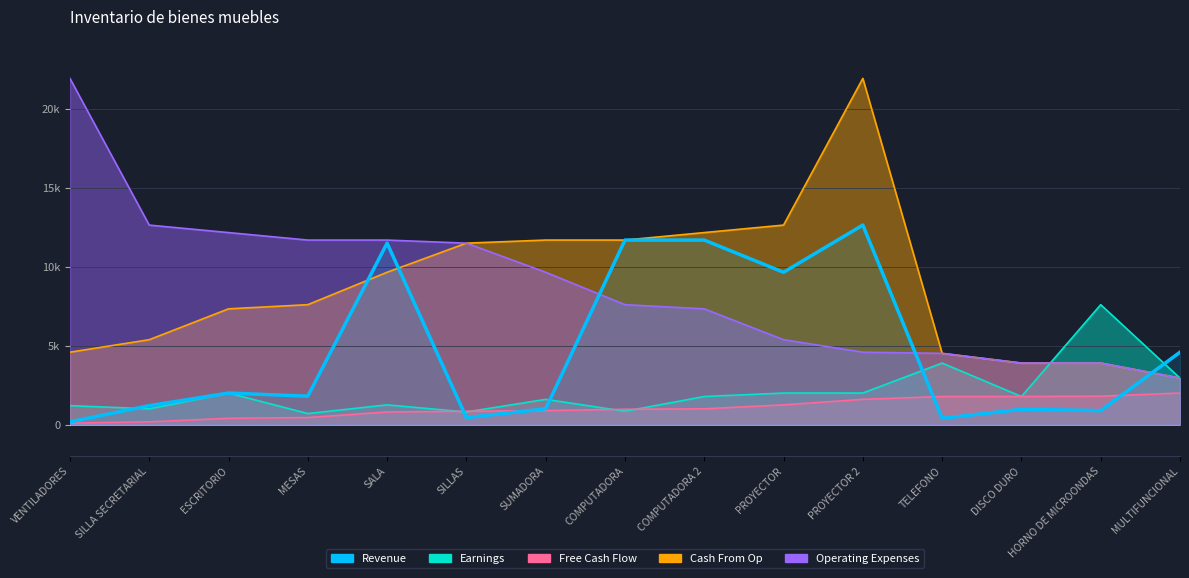

Does the chart display data point markers on the line(s)?

No